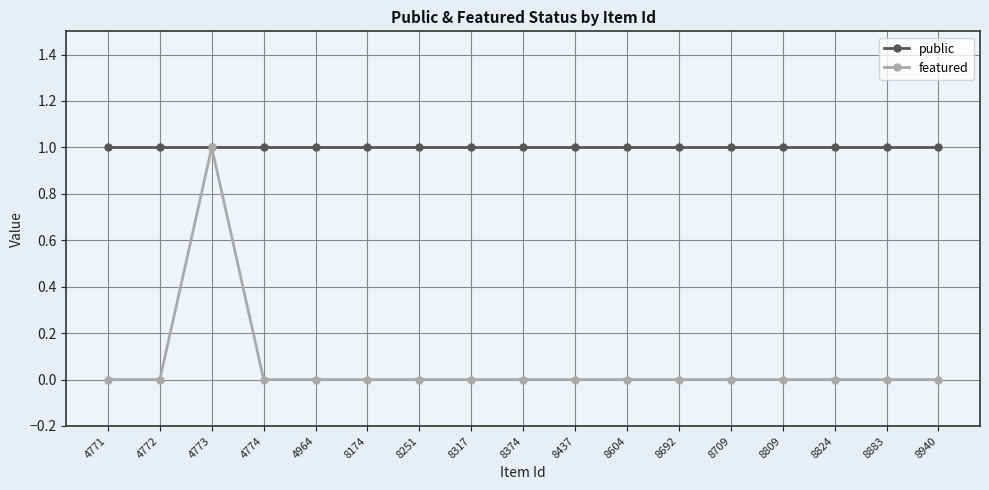

At which category is the sum across all series the highest?

4773